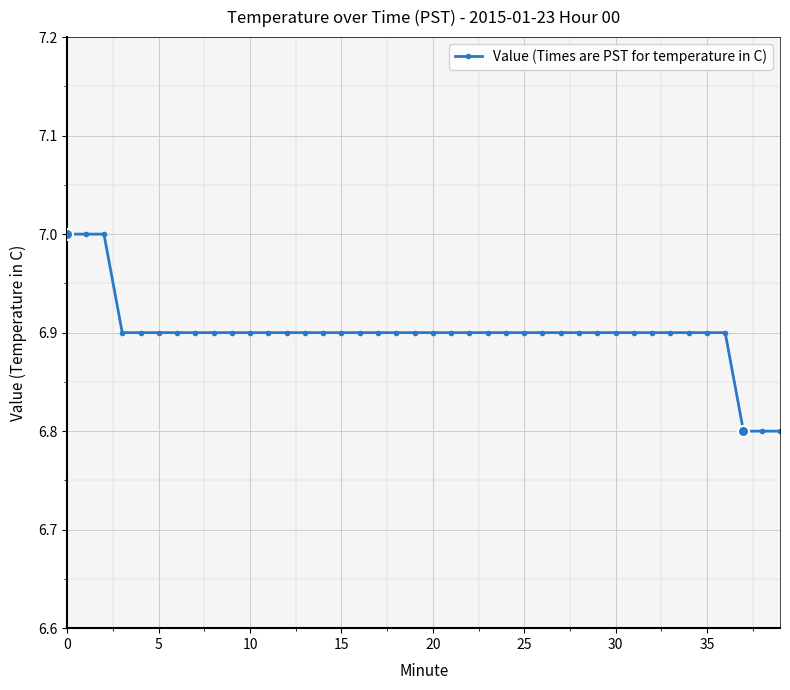

What is the value of the 12th point from the left?

6.9